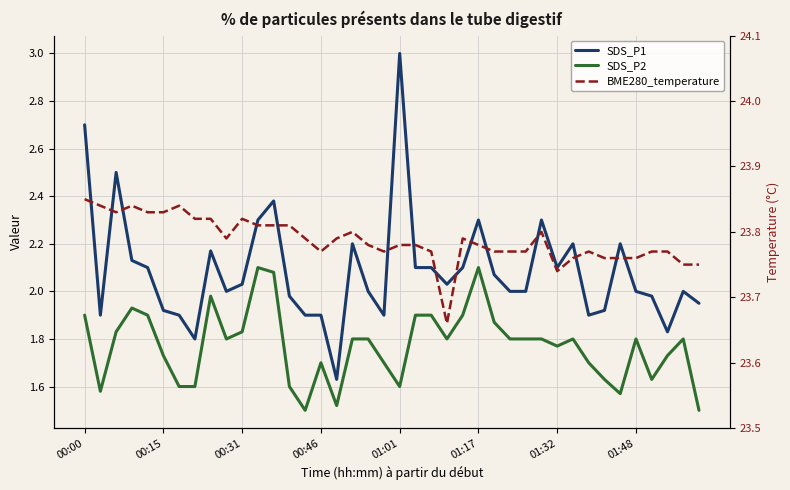

Reading left to right, extract all data points from this chart.

SDS_P1: 2.7	1.9	2.5	2.1	2.1	1.9	1.9	1.8	2.2	2.0	2.0	2.3	2.4	2.0	1.9	1.9	1.6	2.2	2.0	1.9	3.0	2.1	2.1	2.0	2.1	2.3	2.1	2.0	2.0	2.3	2.1	2.2	1.9	1.9	2.2	2.0	2.0	1.8	2.0	1.9
SDS_P2: 1.9	1.6	1.8	1.9	1.9	1.7	1.6	1.6	2.0	1.8	1.8	2.1	2.1	1.6	1.5	1.7	1.5	1.8	1.8	1.7	1.6	1.9	1.9	1.8	1.9	2.1	1.9	1.8	1.8	1.8	1.8	1.8	1.7	1.6	1.6	1.8	1.6	1.7	1.8	1.5
BME280_temperature: 23.9	23.8	23.8	23.8	23.8	23.8	23.8	23.8	23.8	23.8	23.8	23.8	23.8	23.8	23.8	23.8	23.8	23.8	23.8	23.8	23.8	23.8	23.8	23.7	23.8	23.8	23.8	23.8	23.8	23.8	23.7	23.8	23.8	23.8	23.8	23.8	23.8	23.8	23.8	23.8